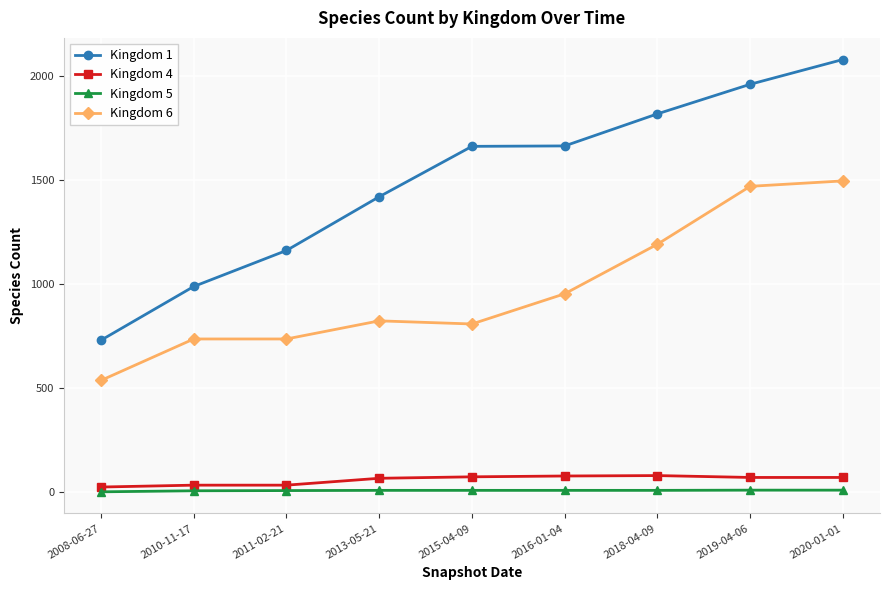

How many Kingdom 5 values are between 9 and 10?

5